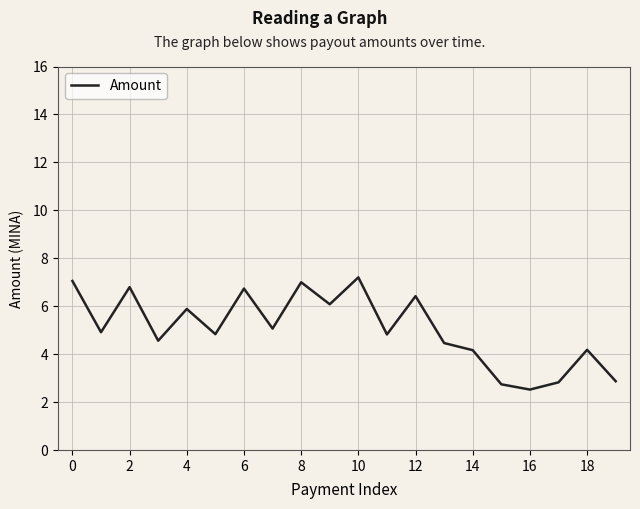

What is the minimum value shown in the chart?

2.5